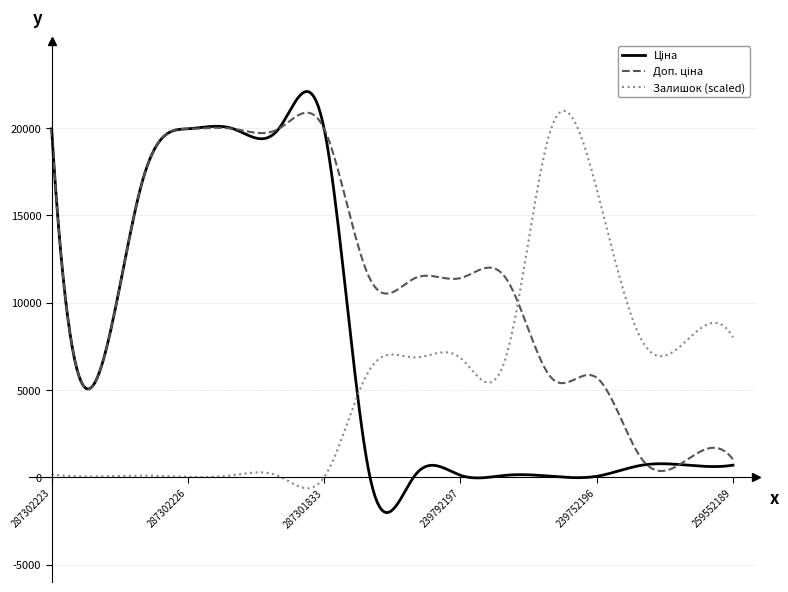

What is the maximum value shown in the chart?

22103.6